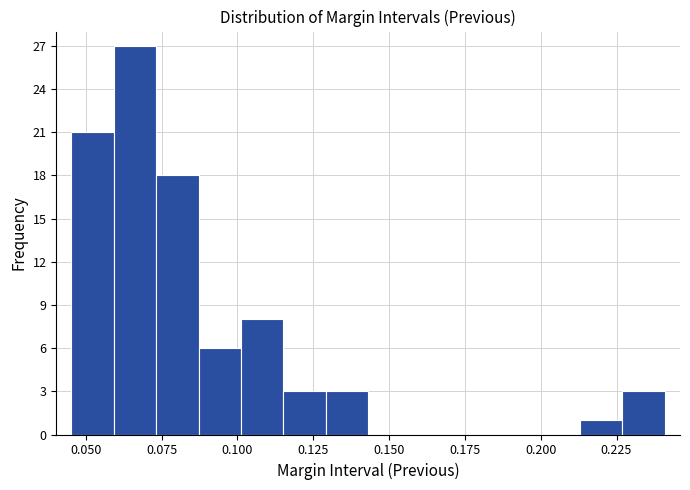

Around what value on the x-axis is the tallest bar? Give the approximate position of its centre, as read against the axis.

0.065